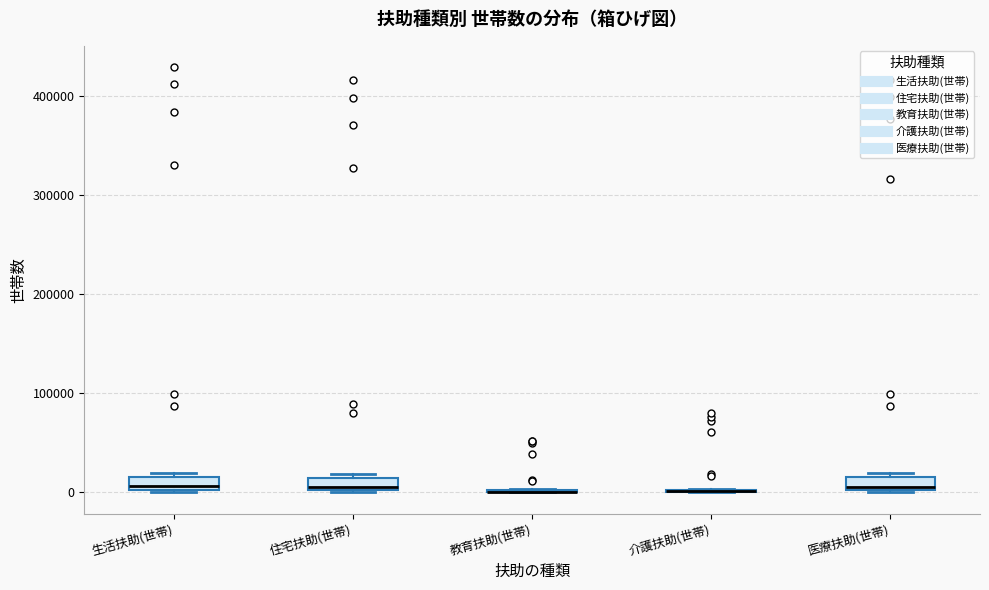

Where is the upper edge of the box for 医療扶助(世帯) on the y-axis? The values are not printed on the chart, so give them approximately, as read against the axis.

20000